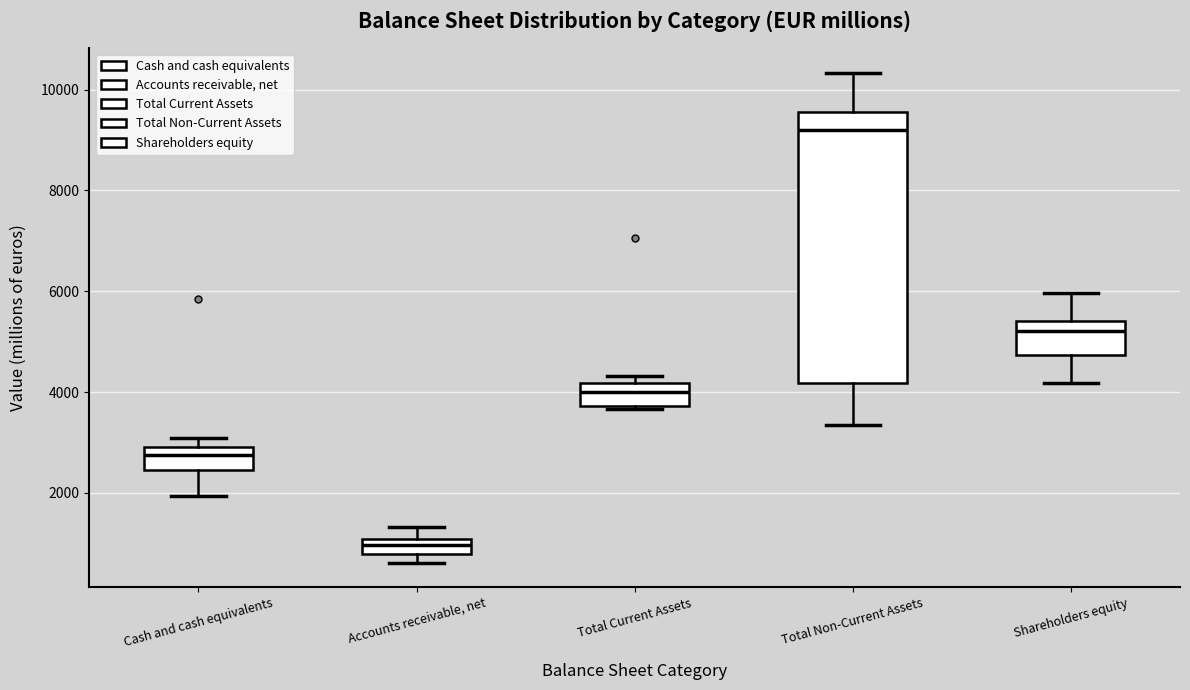

Which box's median line is the lowest?

Accounts receivable, net